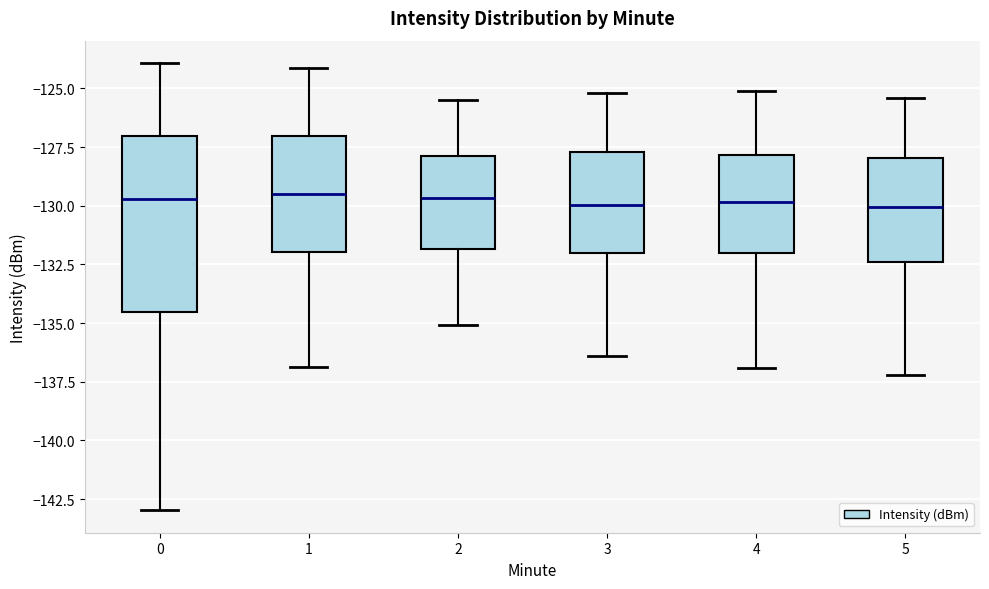

Comparing the boxes themselves (not the whiskers), which one is the tallest?

0